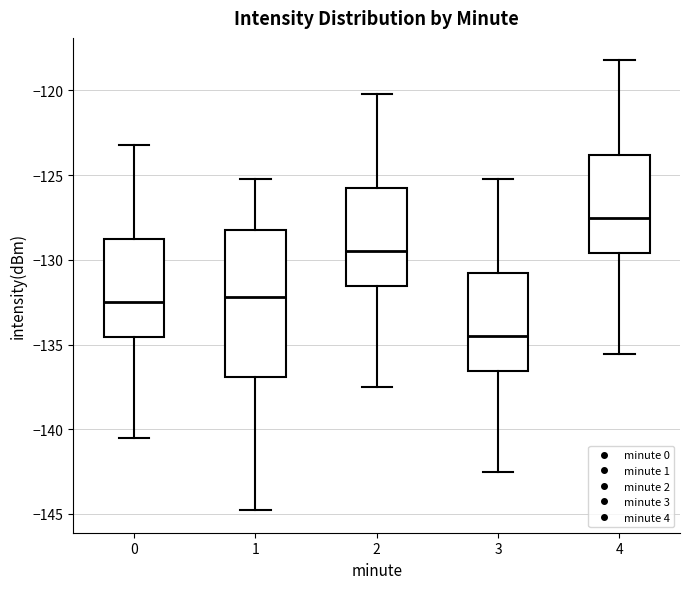

Where is the upper edge of the box at x = 2 on the y-axis? The values are not printed on the chart, so give them approximately, as read against the axis.

-126.0